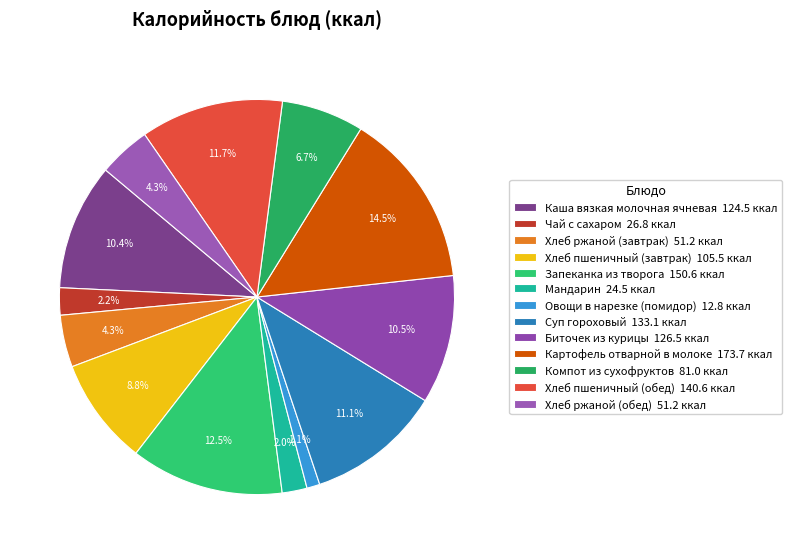

To the nearest percent, what is the difference between the Хлеб ржаной (завтрак) and Мандарин slice percentages?

2%